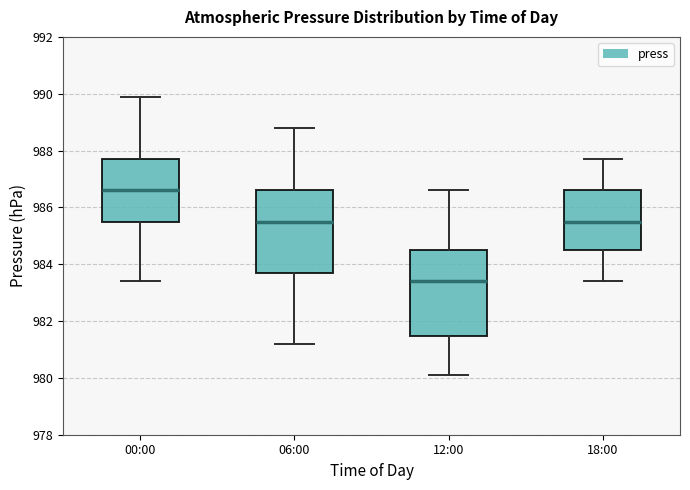

Where does the upper whisker of the box for 00:00 end on the y-axis? The values are not printed on the chart, so give them approximately, as read against the axis.

990.0